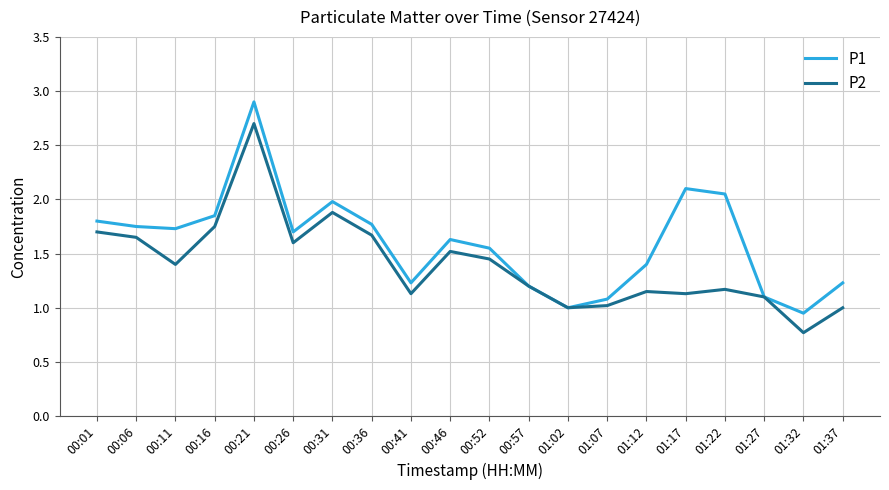

Which category has the highest value in the P1 series?

00:21